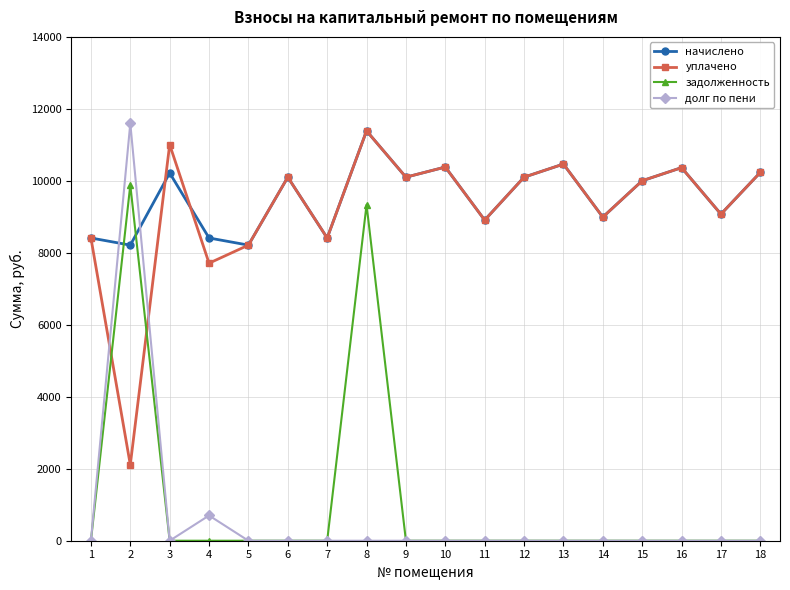

In уплачено, how many points are lower than both neighbors (excluding endpoints)?

7